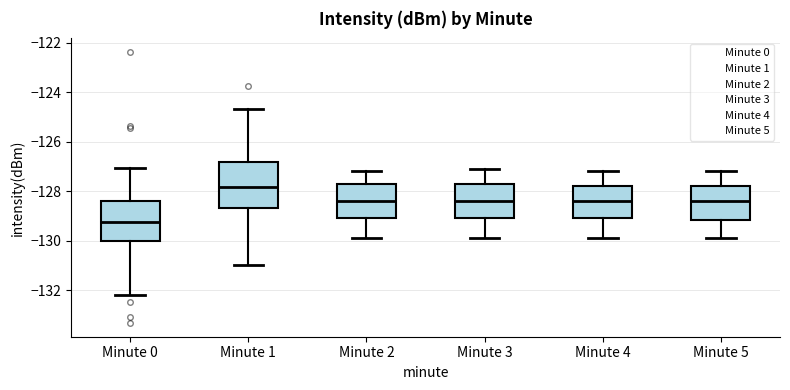

Reading left to right, read every box against the y-axis: the position of its median line, the range the box covers, and the ends of its whiskers. The values are not printed on the chart, so give them approximately, as read against the axis.

Minute 0: median -129.2, box -130.0 to -128.4, whiskers -132.2 to -127.0
Minute 1: median -127.8, box -128.6 to -126.8, whiskers -131.0 to -124.6
Minute 2: median -128.4, box -129.0 to -127.8, whiskers -129.8 to -127.2
Minute 3: median -128.4, box -129.0 to -127.8, whiskers -129.8 to -127.0
Minute 4: median -128.4, box -129.0 to -127.8, whiskers -129.8 to -127.2
Minute 5: median -128.4, box -129.2 to -127.8, whiskers -129.8 to -127.2